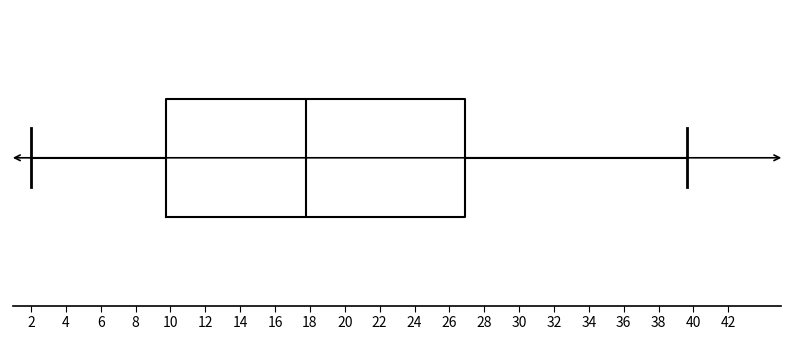

Transcribe this box plot: give where the median line is, the range the box spans, and where the two whiskers end, as read against the x-axis. The values are not printed on the chart, so give them approximately, as read against the axis.

median 17.8, box 9.8 to 26.8, whiskers 2.0 to 39.6